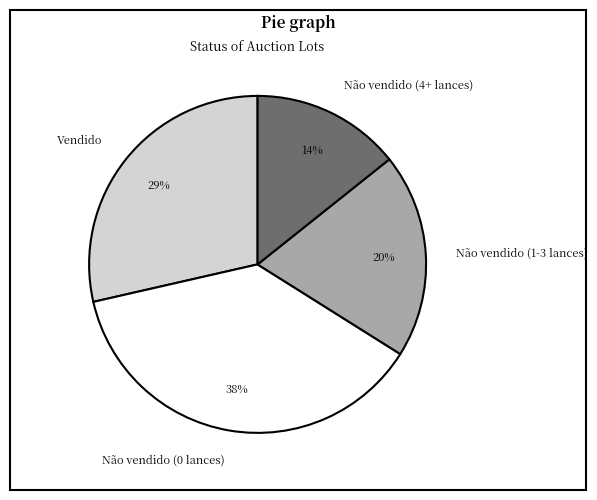

Combined, do Não vendido (0 lances) and Vendido account for over 50%?

Yes